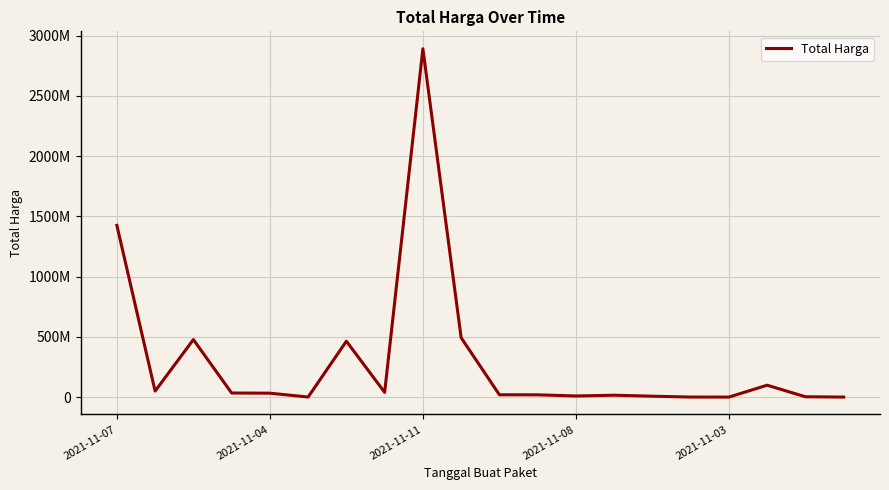

Does the chart have visible grid lines?

Yes